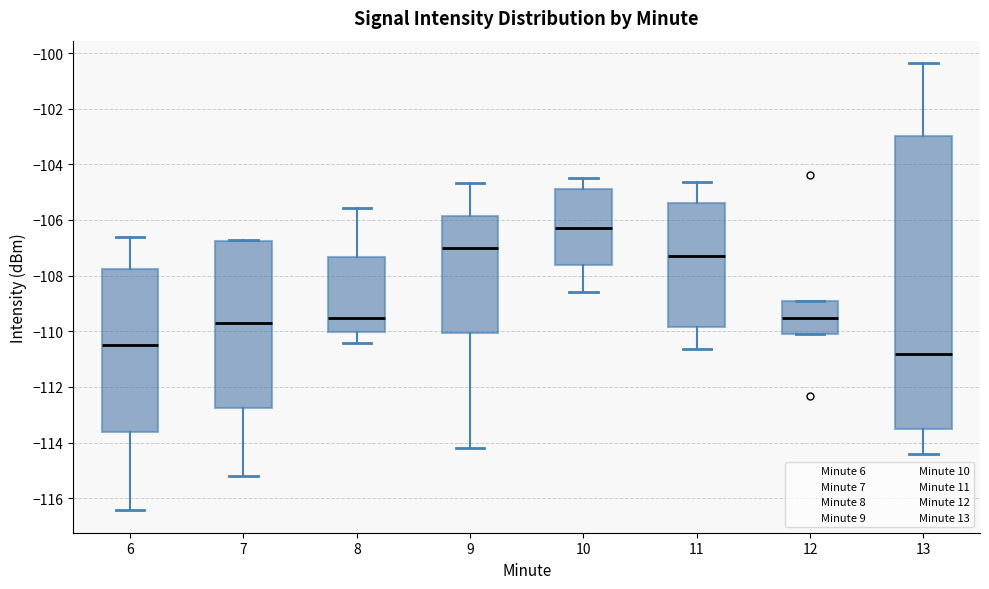

Which box's median line is the lowest?

13